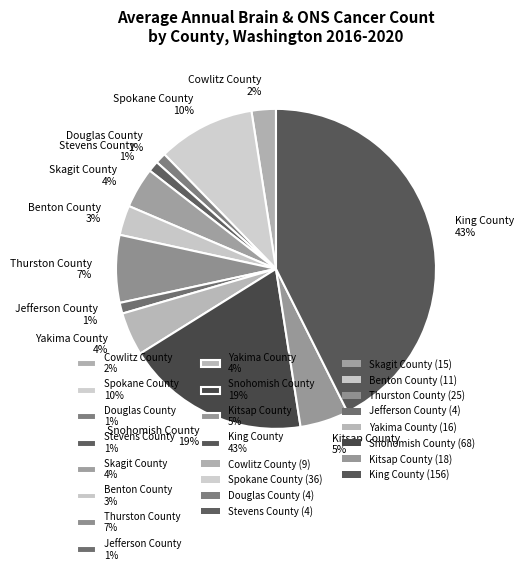

To the nearest percent, what portion does Douglas County represent?

1%